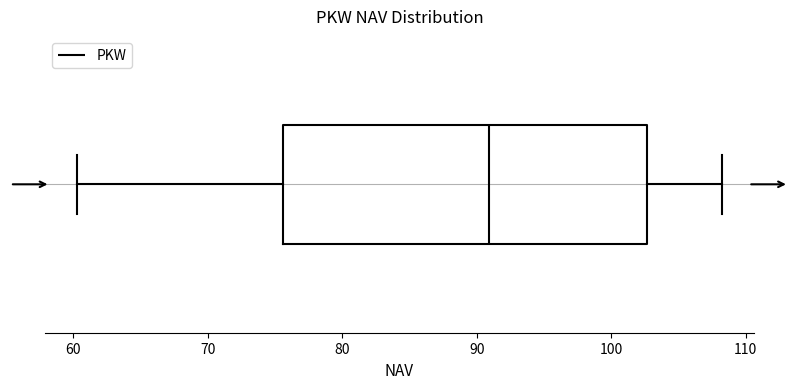

Transcribe this box plot: give where the median line is, the range the box spans, and where the two whiskers end, as read against the x-axis. The values are not printed on the chart, so give them approximately, as read against the axis.

median 91, box 76 to 103, whiskers 60 to 108